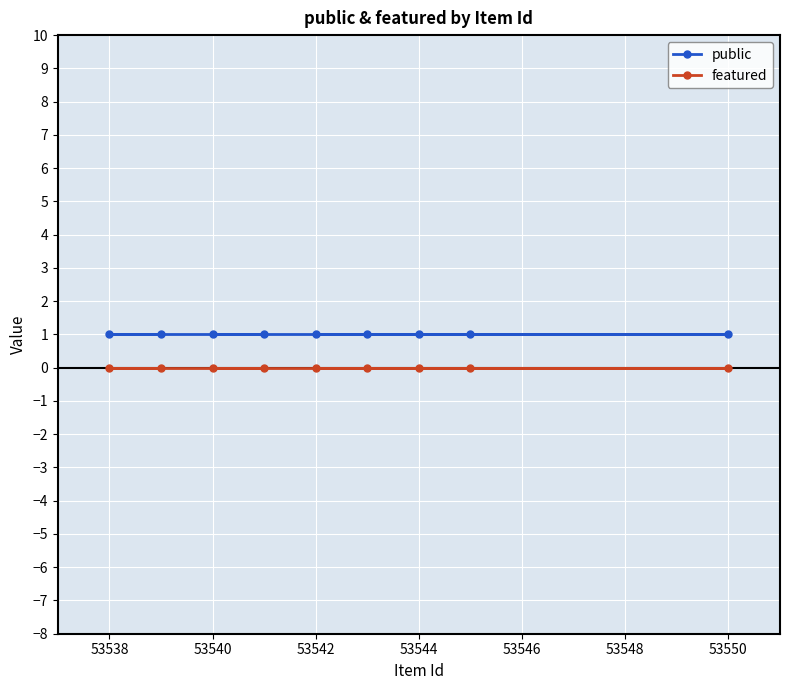

True or false: featured and public cross at least once.

False